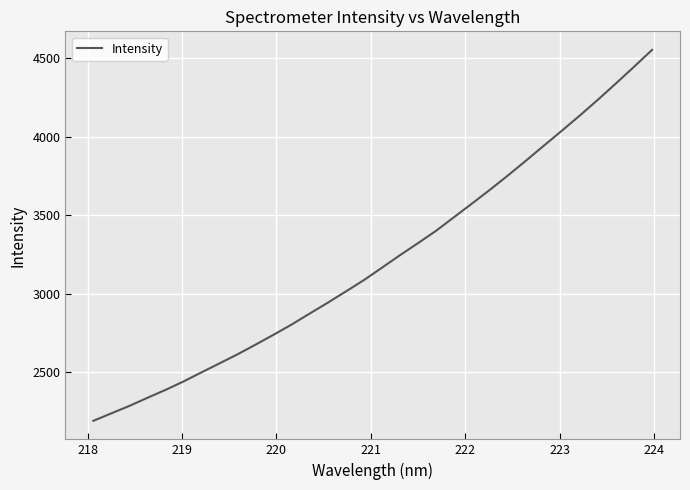

Reading left to right, what are all the values shown in this chart?

2191.8	2239.5	2286.8	2338.5	2388.6	2442.6	2500.7	2557.9	2615.7	2677.4	2740.4	2805.4	2875.1	2944.1	3015.4	3087.7	3166.5	3246.2	3322.8	3401.2	3488.2	3575.1	3663.3	3754.5	3848.6	3944.7	4040.0	4136.9	4237.1	4340.6	4446.2	4553.5